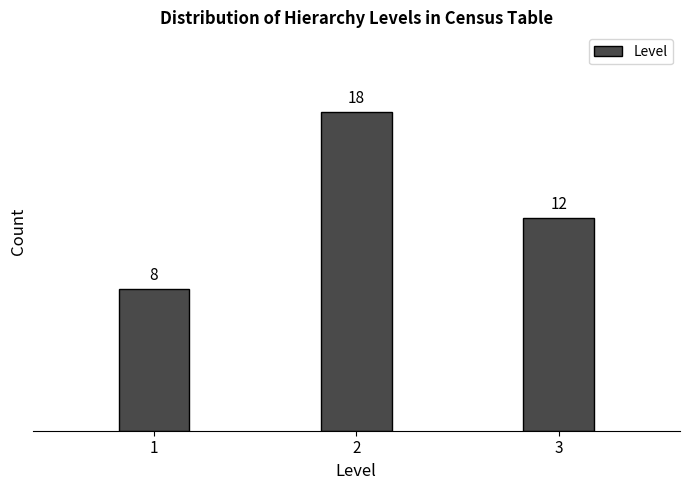

Reading left to right, what are all the values shown in this chart?

1=8	2=18	3=12